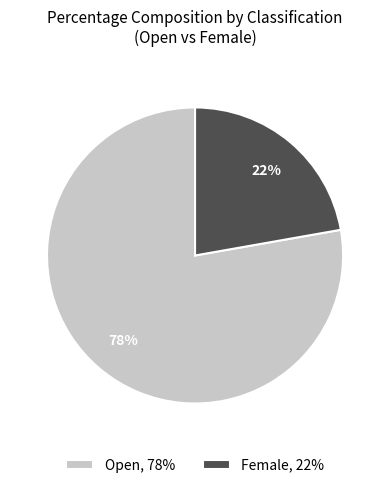

Count the number of slices in the pie.

2